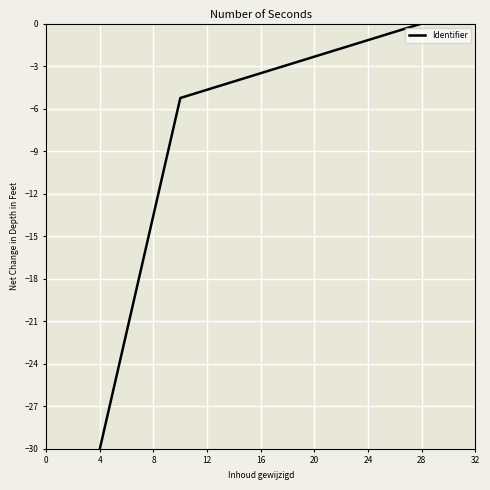

True or false: the data has more than 2 interior local peaks.

False